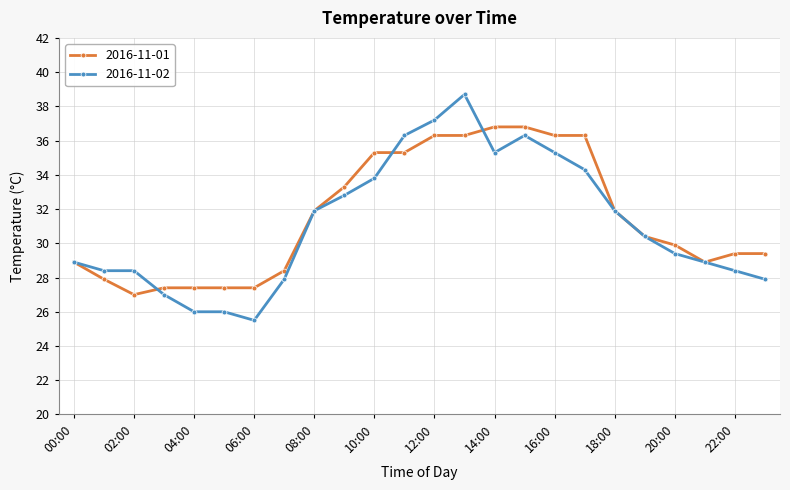

At how many categories does at least one series exceed 31?

11